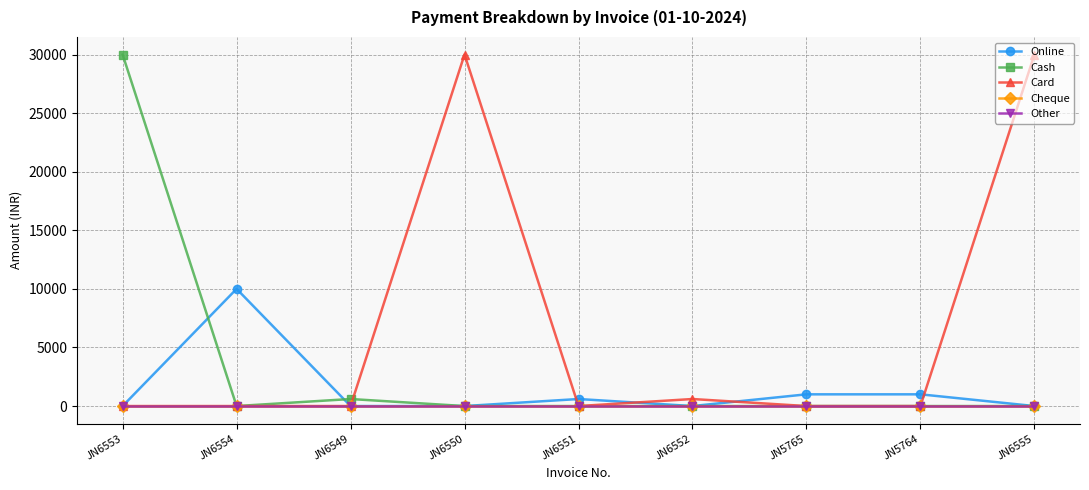

Is this an area chart (filled region under the line)?

No